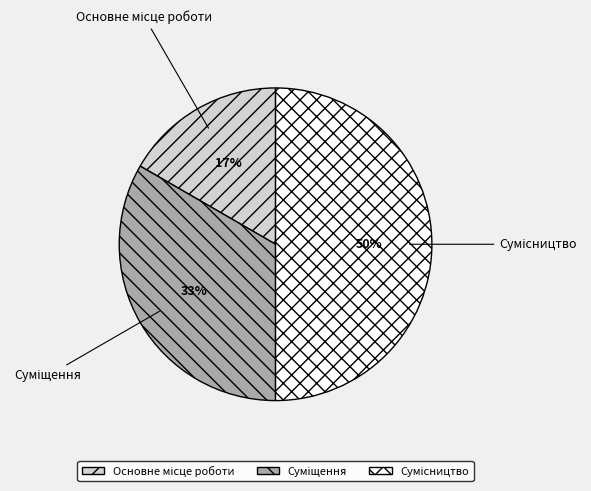

To the nearest percent, what is the average slice percentage?

33%